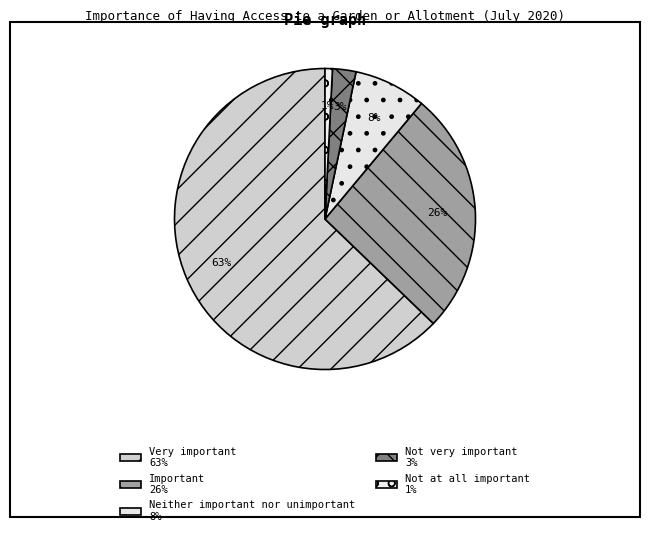

Combined, do Not very important and Not at all important account for over 50%?

No